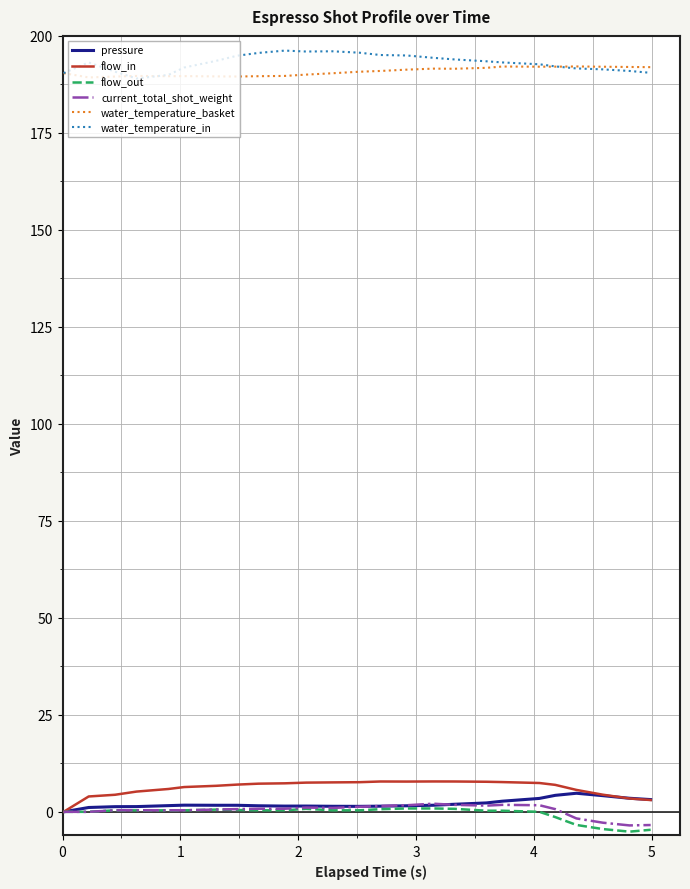

What is the minimum value shown in the chart?

-5.1